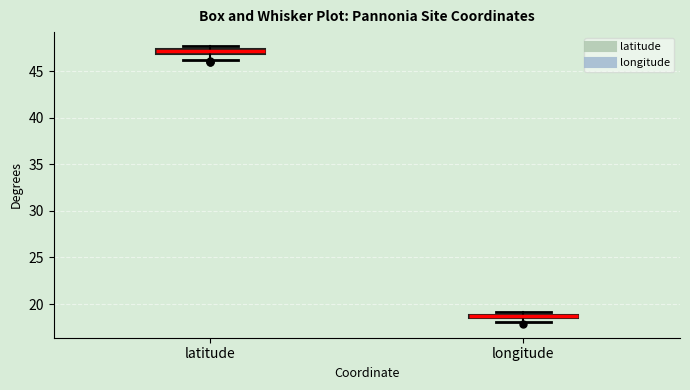

Which box has the highest median line?

latitude